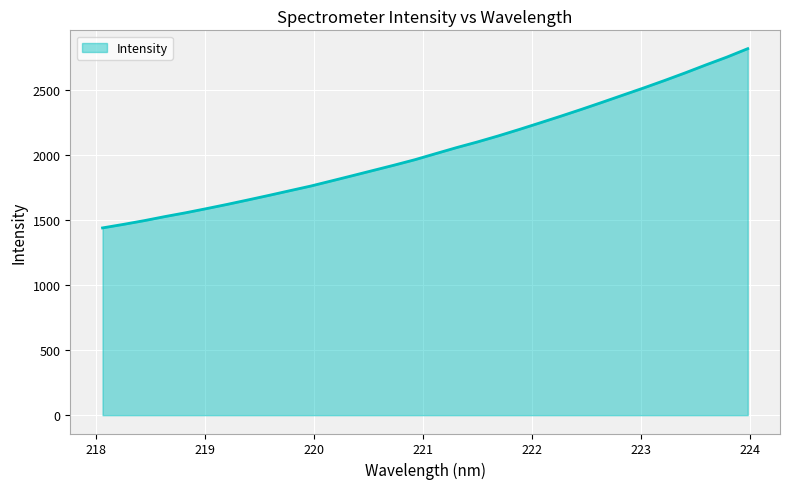

What is the difference between the maximum and minimum values?

1379.1